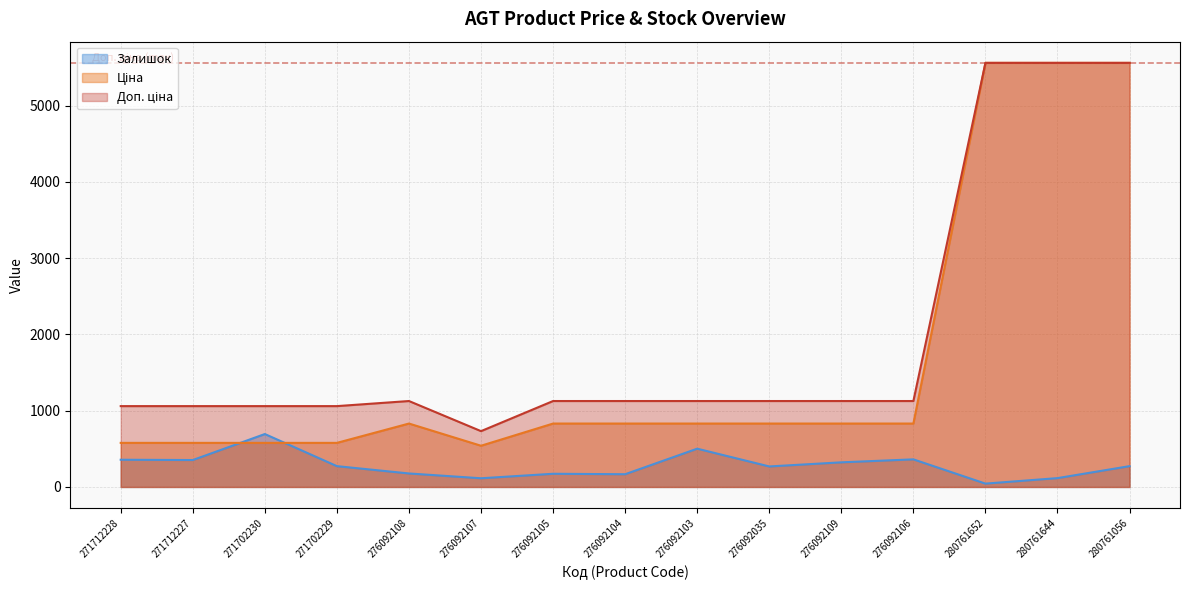

The Залишок series shows 177.0 at 276092108. True or false?

True